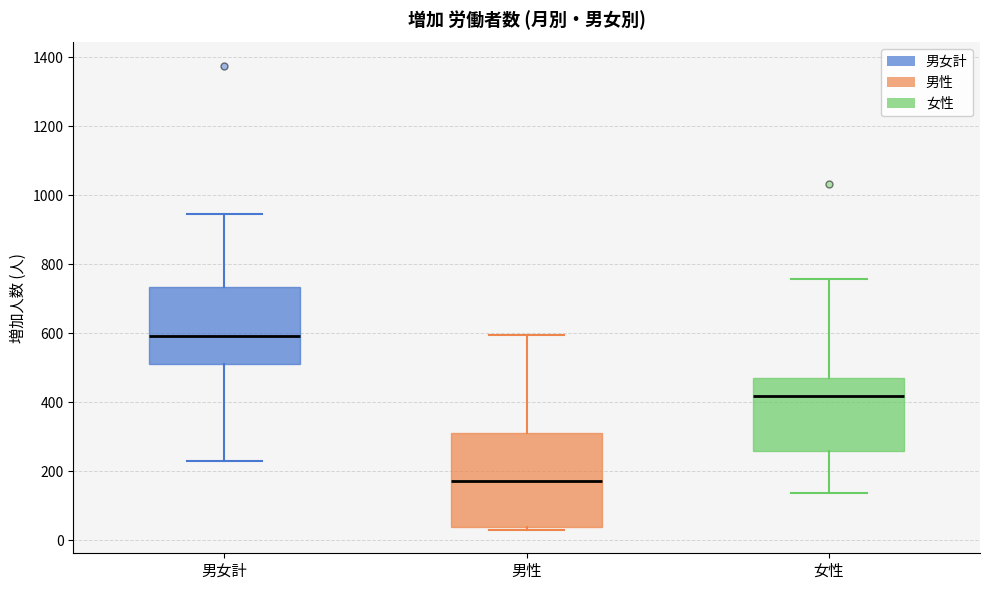

Reading left to right, transcribe this box plot: for each box, give where its median line is, the range the box spans, and where its two whiskers end, as read against the y-axis. The values are not printed on the chart, so give them approximately, as read against the axis.

男女計: median 600, box 520 to 740, whiskers 220 to 940
男性: median 180, box 40 to 320, whiskers 40 (just below the box's lower edge) to 600
女性: median 420, box 260 to 480, whiskers 140 to 760